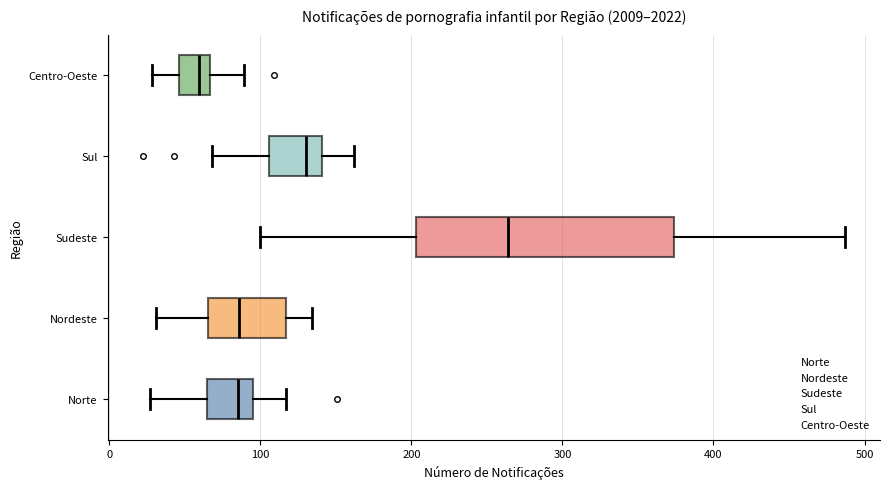

Comparing the boxes themselves (not the whiskers), which one is the widest?

Sudeste